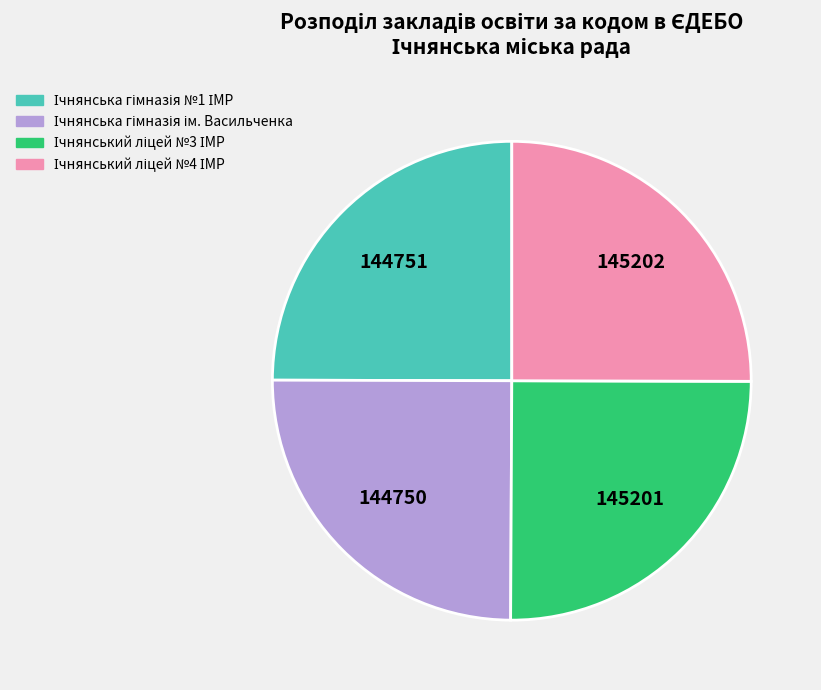

Does any single category account for the majority?

No